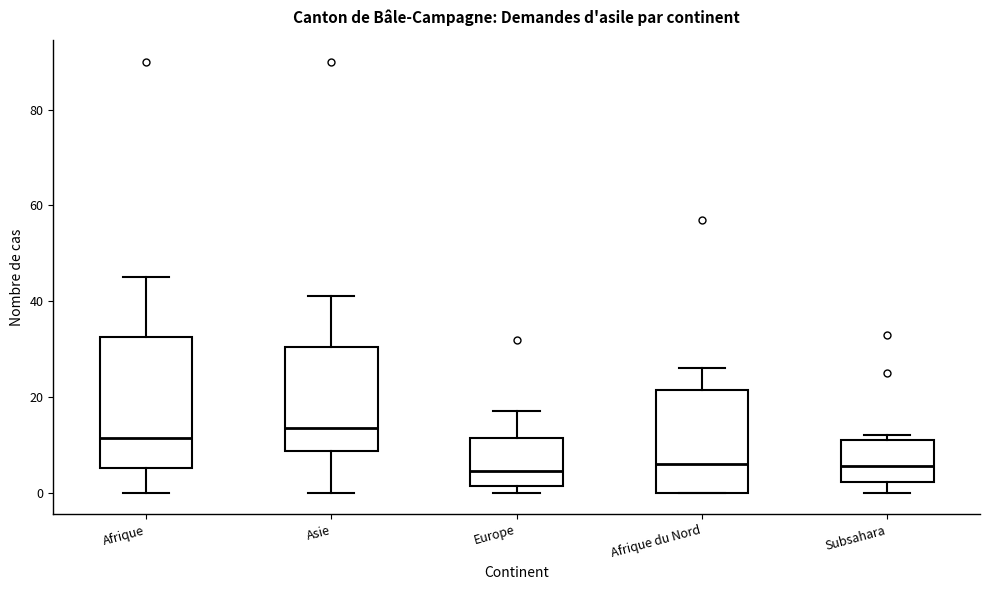

Where does the median line of the box for Asie sit on the y-axis? The values are not printed on the chart, so give them approximately, as read against the axis.

14